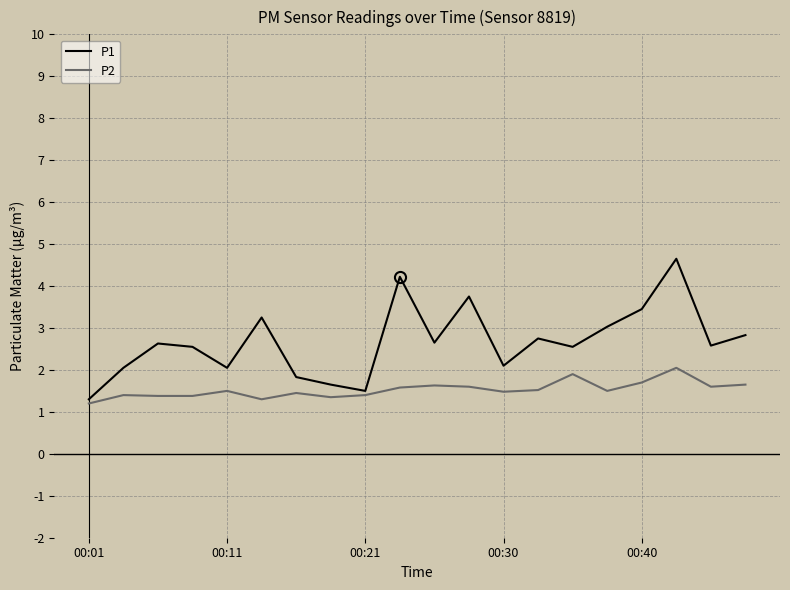

Which series has the largest total across all categories?

P1